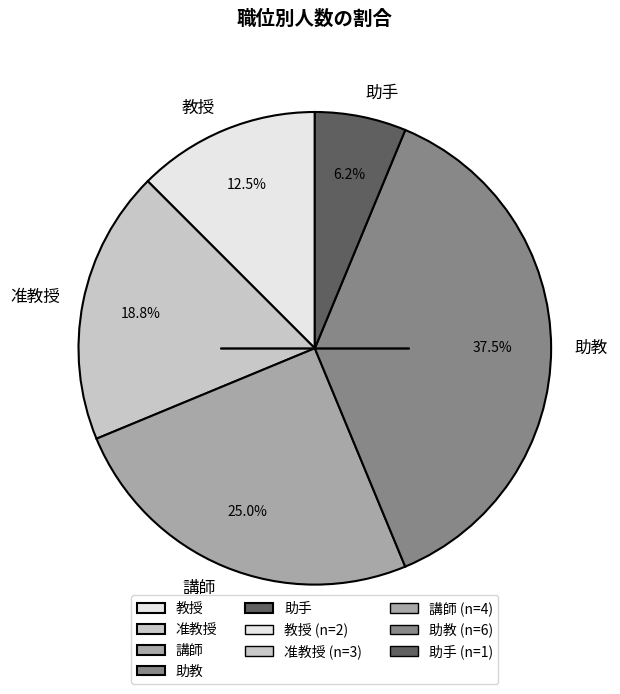

Does any single category account for the majority?

No